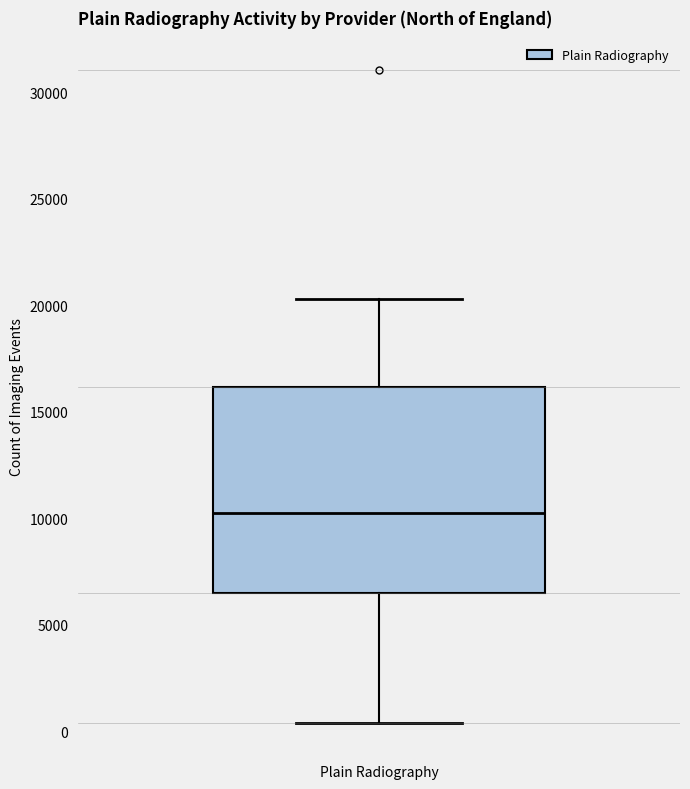

Transcribe this box plot: give where the median line is, the range the box spans, and where the two whiskers end, as read against the y-axis. The values are not printed on the chart, so give them approximately, as read against the axis.

median 10500, box 6500 to 16000, whiskers 500 to 20500